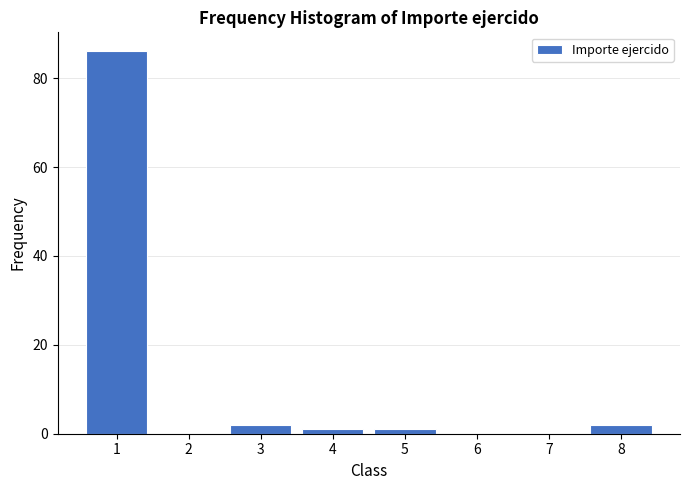

Reading left to right, list all the values displayed in this chart.

1=86	2=0	3=2	4=1	5=1	6=0	7=0	8=2